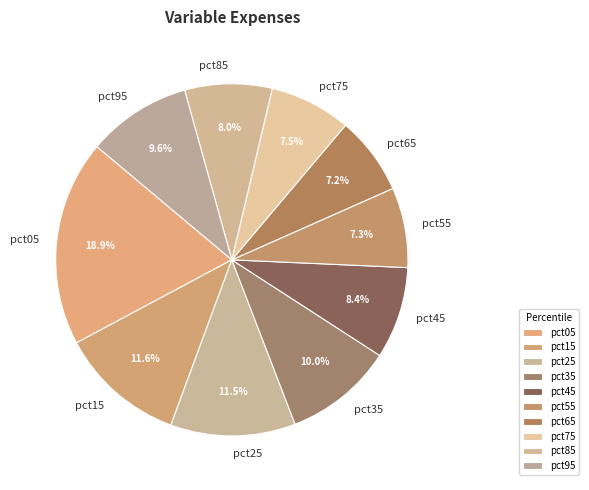

What is the largest slice in the pie chart?

pct05